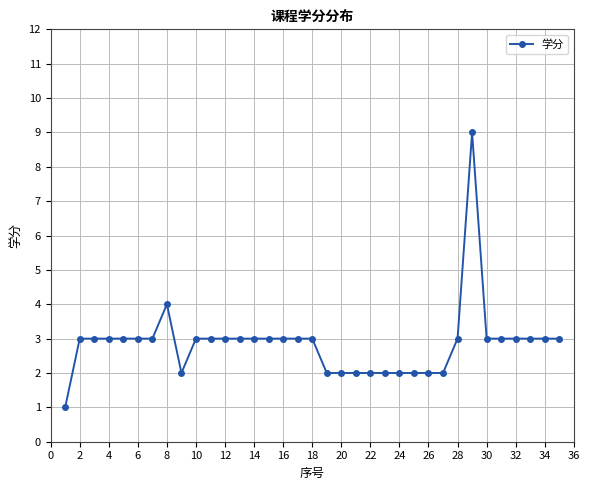

What is the difference between the maximum and minimum values?

8